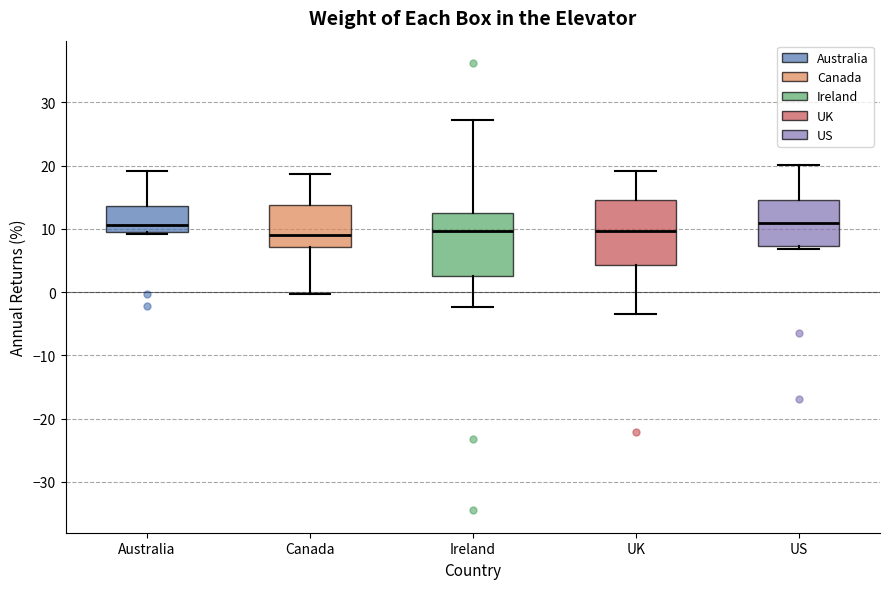

Reading left to right, transcribe this box plot: for each box, give where its median line is, the range the box spans, and where its two whiskers end, as read against the y-axis. The values are not printed on the chart, so give them approximately, as read against the axis.

Australia: median 11, box 10 to 14, whiskers 9 to 19
Canada: median 9, box 7 to 14, whiskers 0 to 19
Ireland: median 10, box 3 to 13, whiskers -2 to 27
UK: median 10, box 4 to 15, whiskers -3 to 19
US: median 11, box 7 to 15, whiskers 7 (just below the box's lower edge) to 20